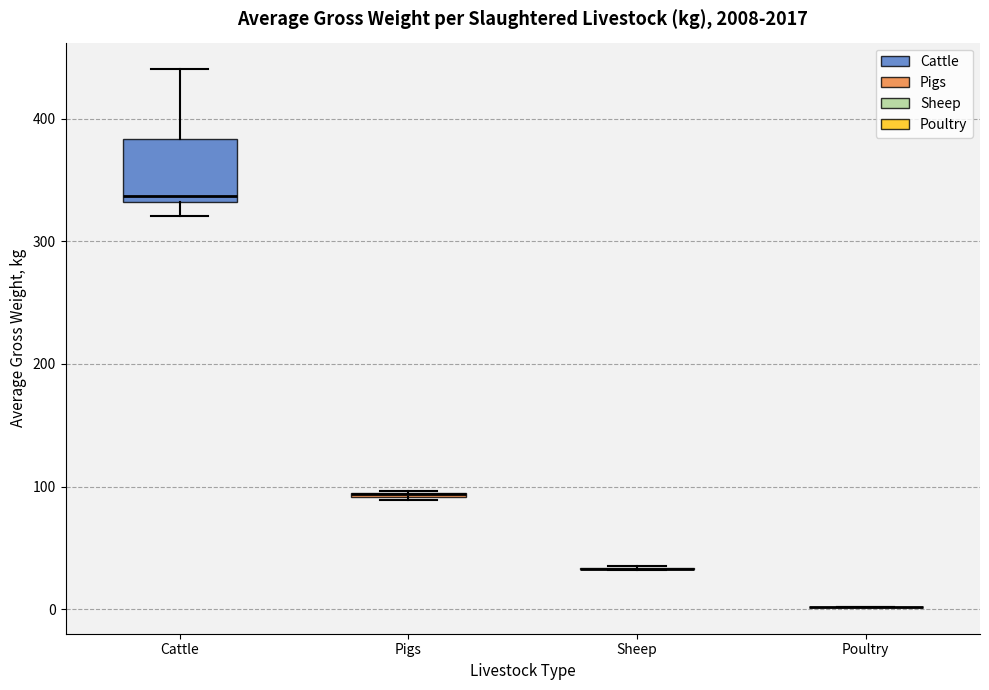

Where does the upper whisker of the box for Cattle end on the y-axis? The values are not printed on the chart, so give them approximately, as read against the axis.

440